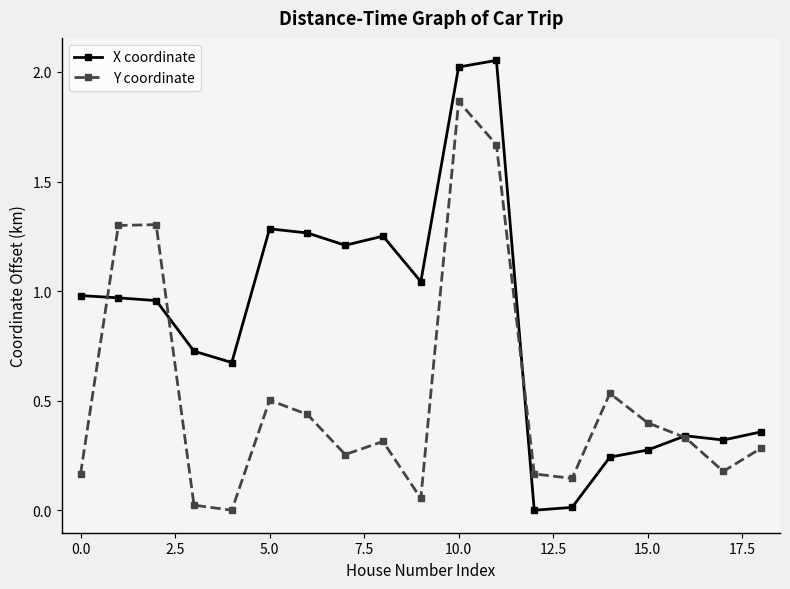

True or false: Y coordinate has more than 2 interior local peaks.

True